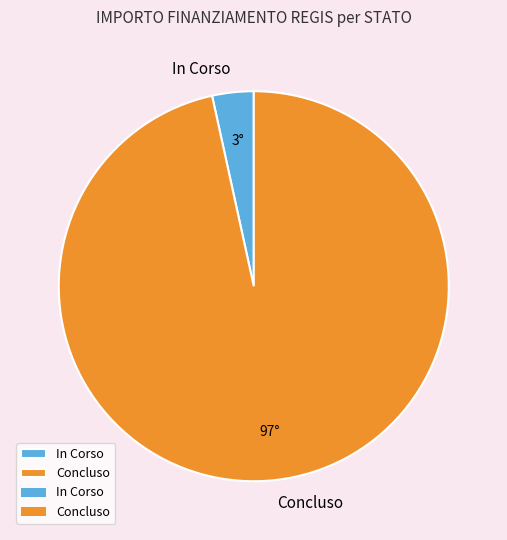

Which has a higher value, Concluso or In Corso?

Concluso